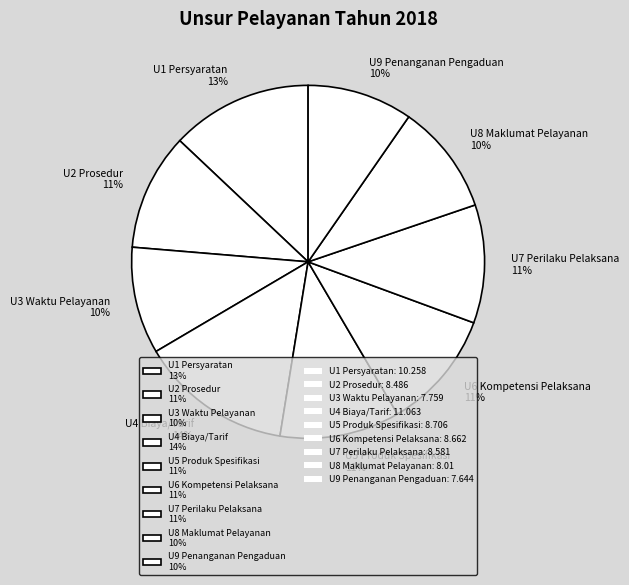

Approximately how many times larger is the value at U6 Kompetensi Pelaksana 11% compared to U5 Produk Spesifikasi 11%?

1.0